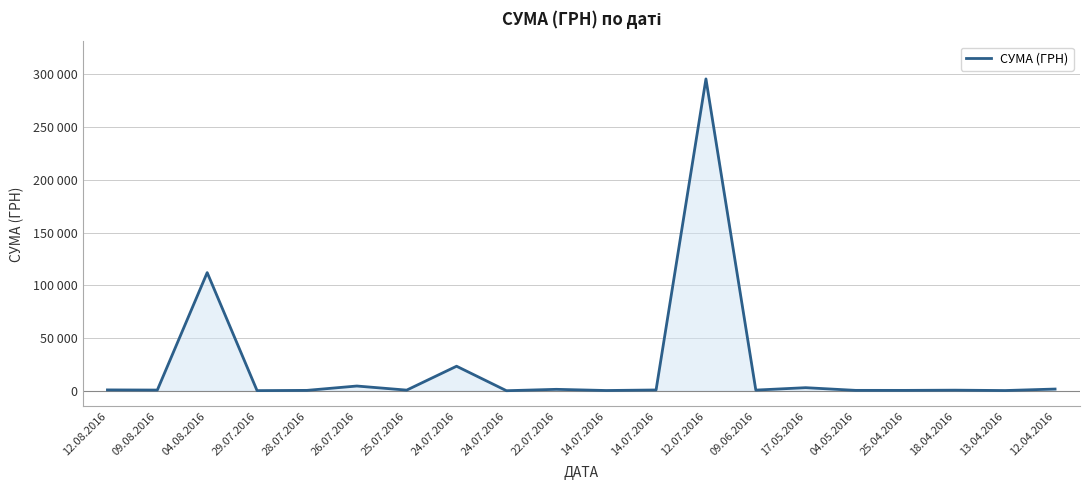

What is the change in value from 25.07.2016 to 12.04.2016?

+1017.8